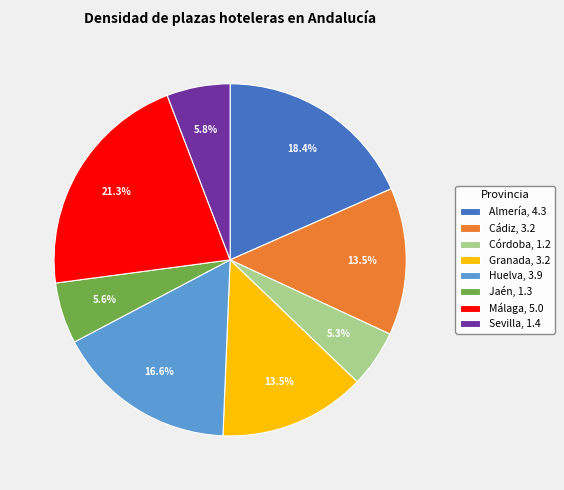

Approximately how many times larger is the value at Sevilla compared to Cádiz?

0.4